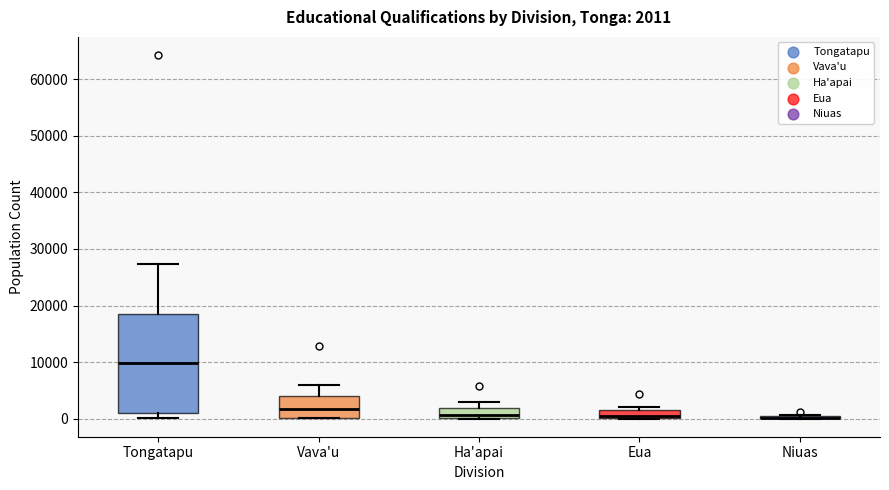

Which box is the tallest, from its lower edge to its upper edge?

Tongatapu